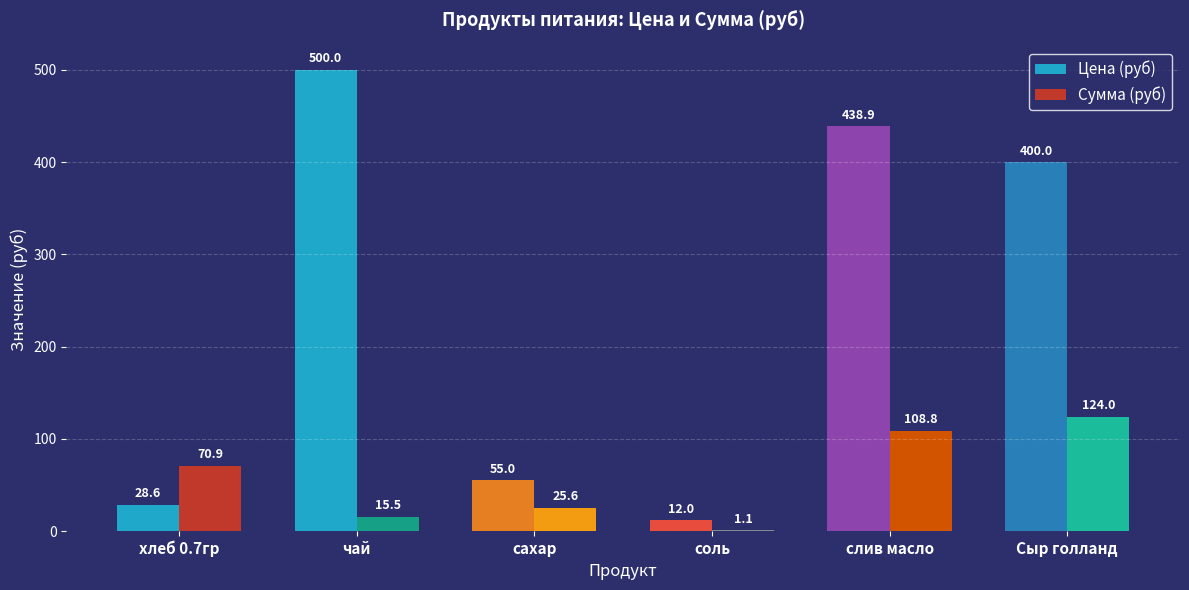

What is the sum of all Сумма (руб) values?

345.9